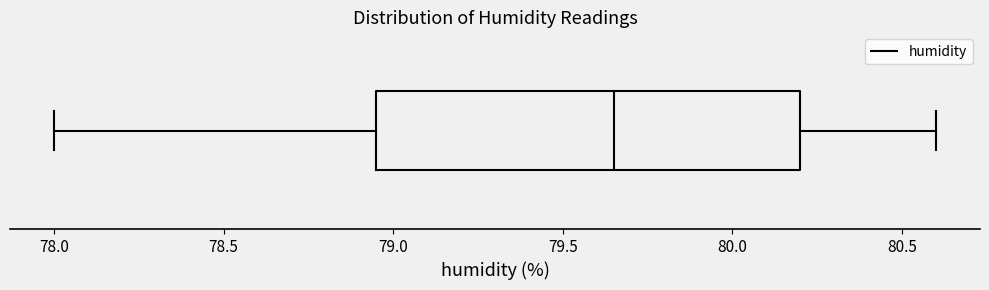

Read this box plot against the x-axis: the position of the median line, the range covered by the box, and the ends of both whiskers. The values are not printed on the chart, so give them approximately, as read against the axis.

median 79.65, box 78.95 to 80.20, whiskers 78.00 to 80.60